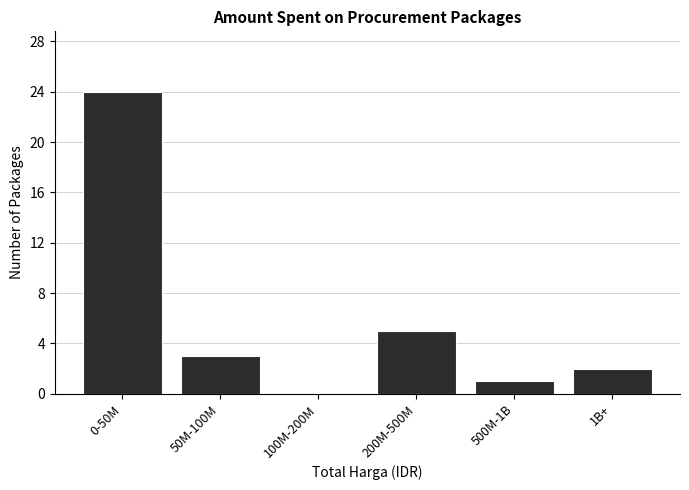

Reading left to right, list all the values displayed in this chart.

0-50M=24	50M-100M=3	100M-200M=0	200M-500M=5	500M-1B=1	1B+=2